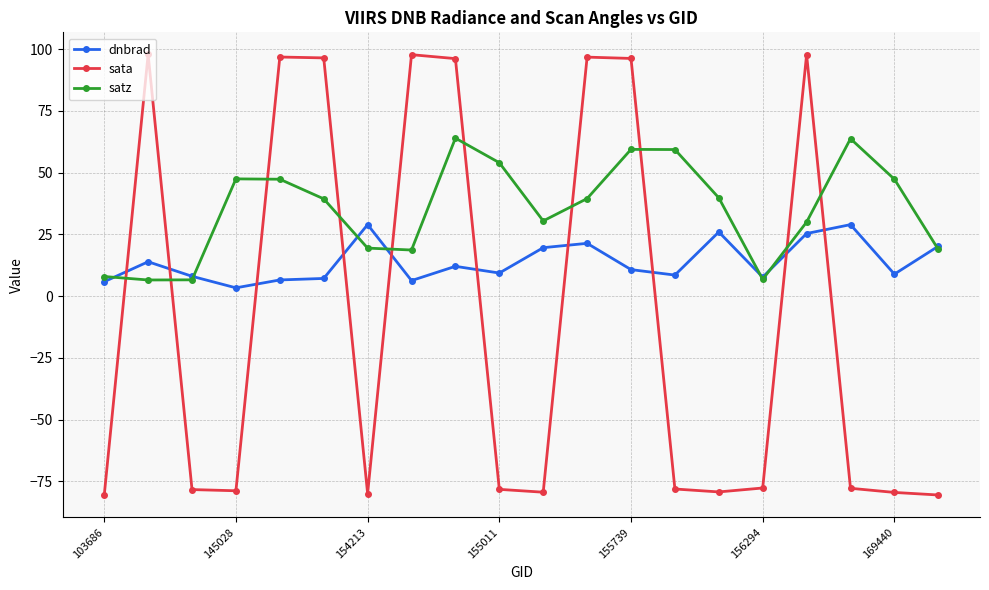

How many intersections are there between dnbrad and sata?

10